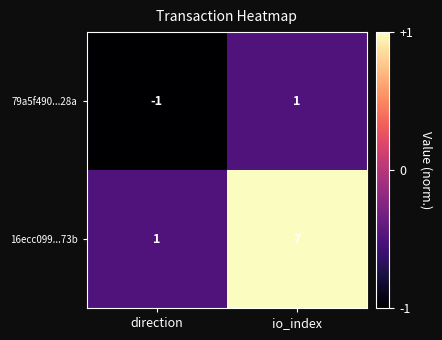

Which series has the largest total across all categories?

16ecc099...73b